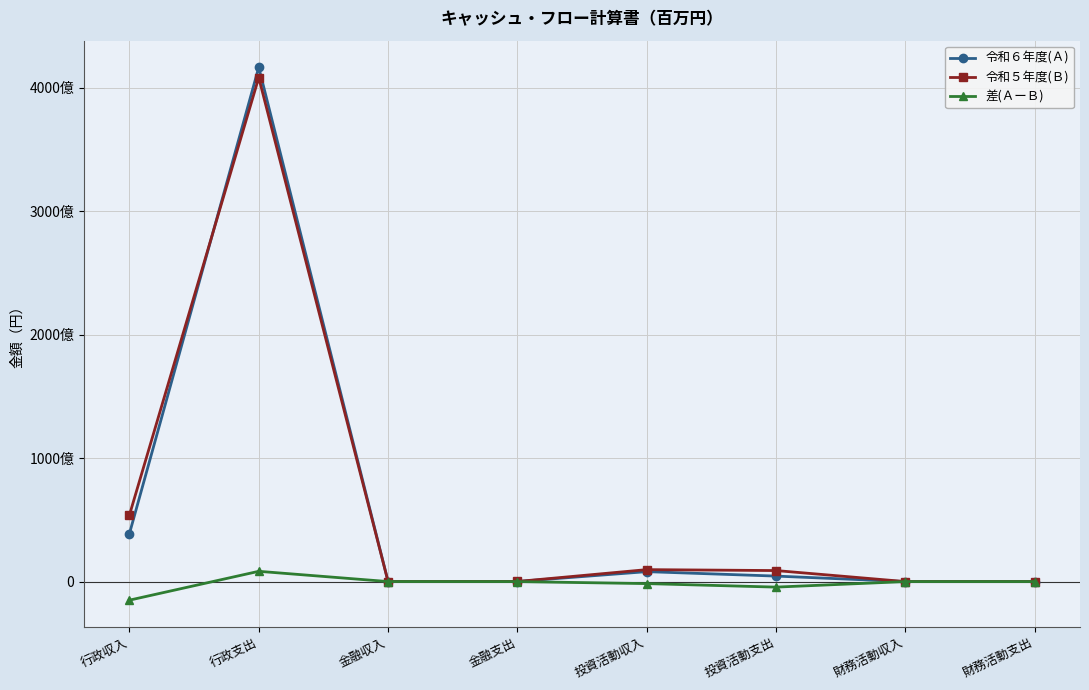

What is the smallest value displayed?

-15039515735